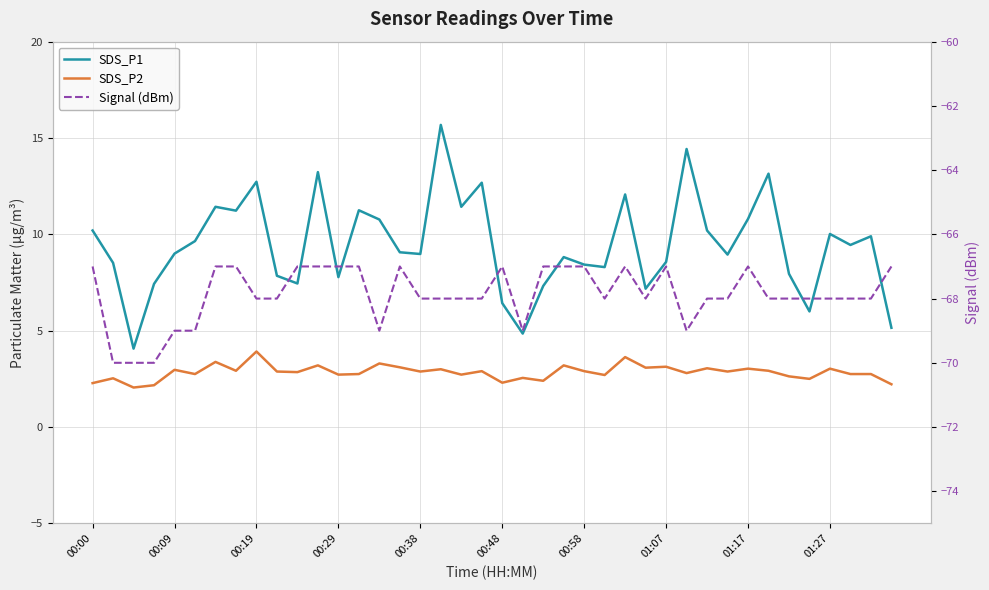

Which series has the widest spread of values?

SDS_P1